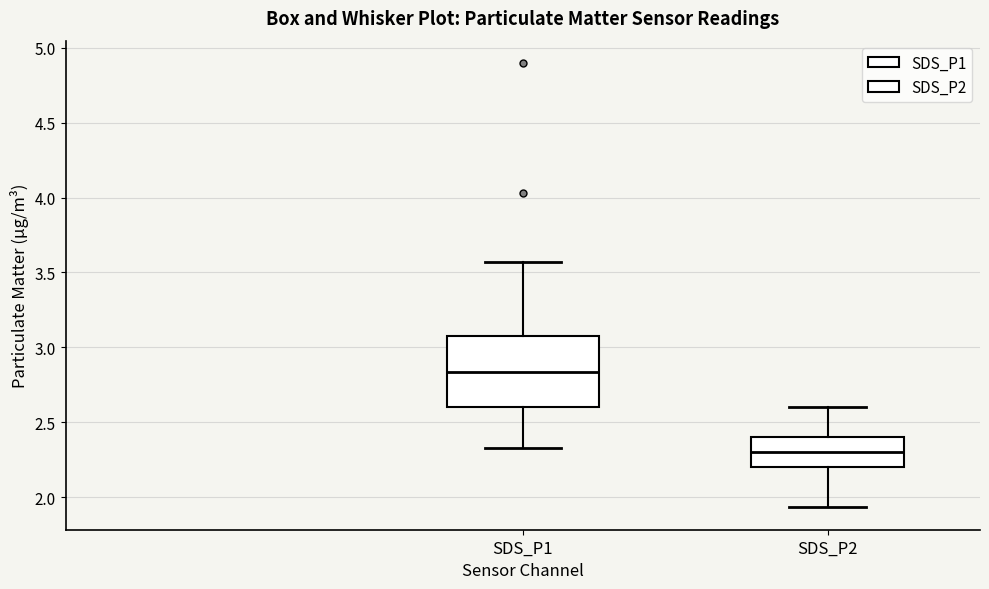

Comparing the boxes themselves (not the whiskers), which one is the tallest?

SDS_P1